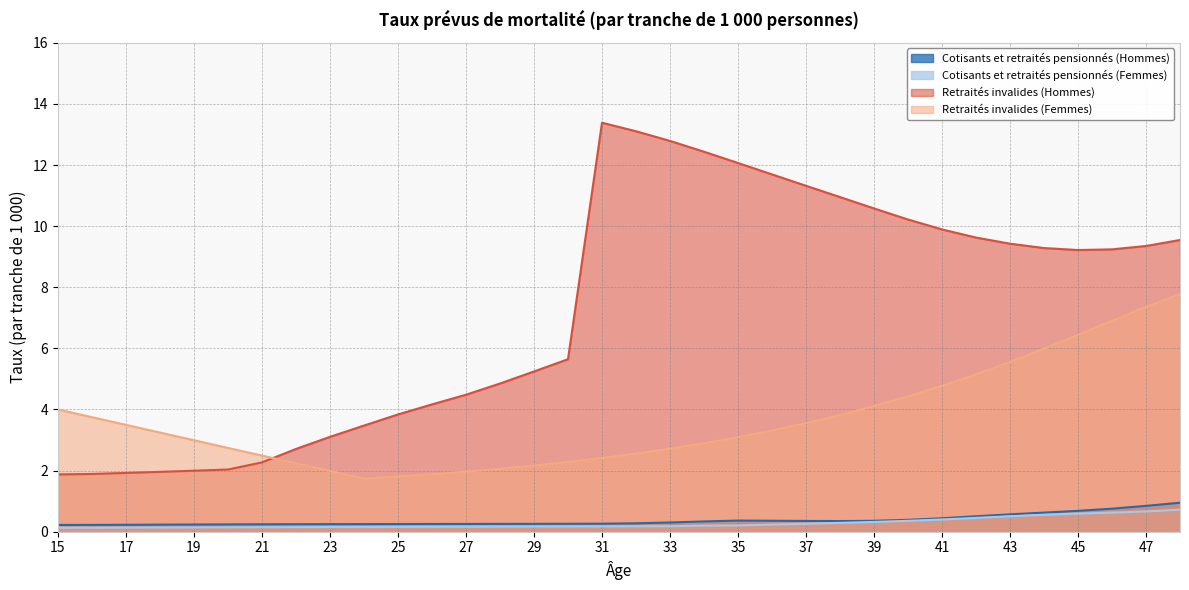

What is the difference between the second highest and minimum values in the Cotisants et retraités pensionnés (Femmes) series?

0.5